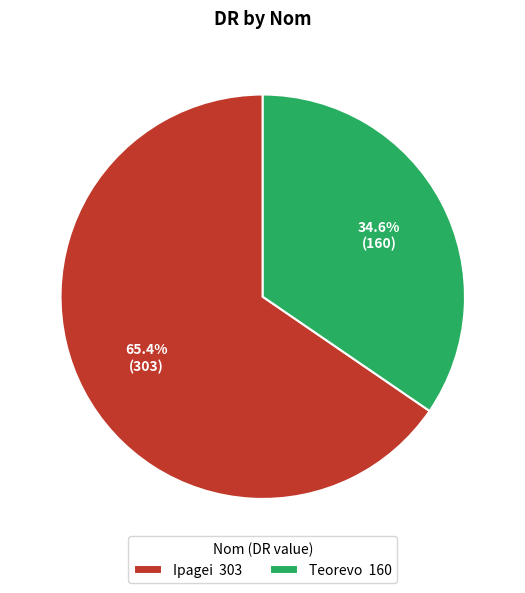

What is the ratio of the value at Ipagei to the value at Teorevo?

1.9